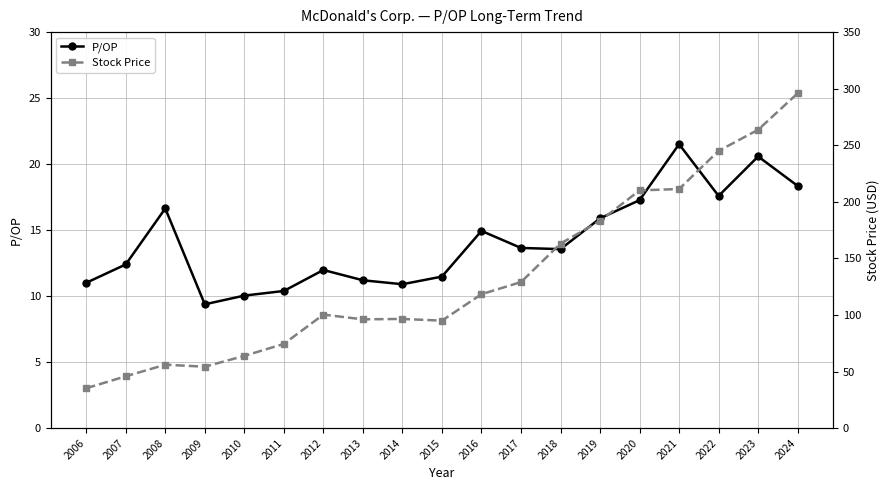

What is the difference between the maximum and minimum values in the P/OP series?

12.1